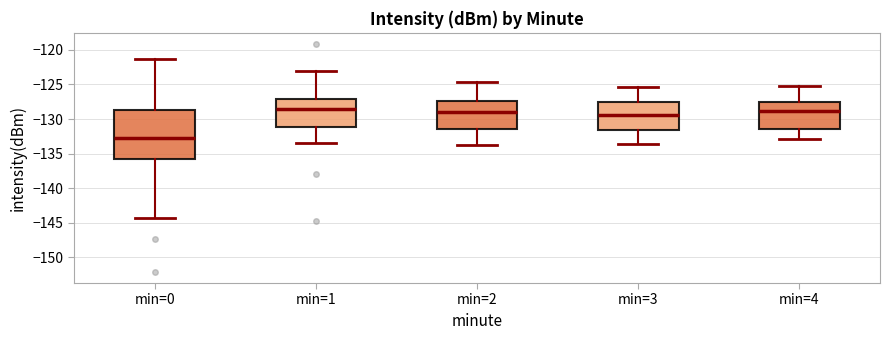

Reading left to right, read every box against the y-axis: the position of its median line, the range the box covers, and the ends of its whiskers. The values are not printed on the chart, so give them approximately, as read against the axis.

min=0: median -132.5, box -136.0 to -128.5, whiskers -144.5 to -121.5
min=1: median -128.5, box -131.0 to -127.0, whiskers -133.5 to -123.0
min=2: median -129.0, box -131.5 to -127.5, whiskers -134.0 to -124.5
min=3: median -129.5, box -131.5 to -127.5, whiskers -133.5 to -125.5
min=4: median -129.0, box -131.5 to -127.5, whiskers -133.0 to -125.0